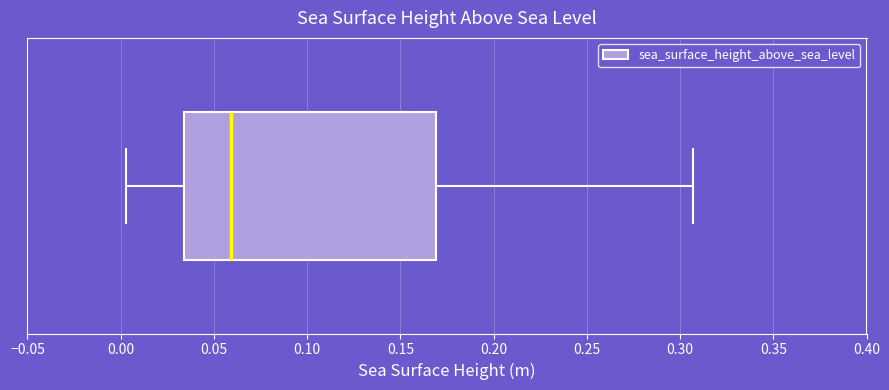

Transcribe this box plot: give where the median line is, the range the box spans, and where the two whiskers end, as read against the x-axis. The values are not printed on the chart, so give them approximately, as read against the axis.

median 0.060, box 0.035 to 0.170, whiskers 0.005 to 0.305